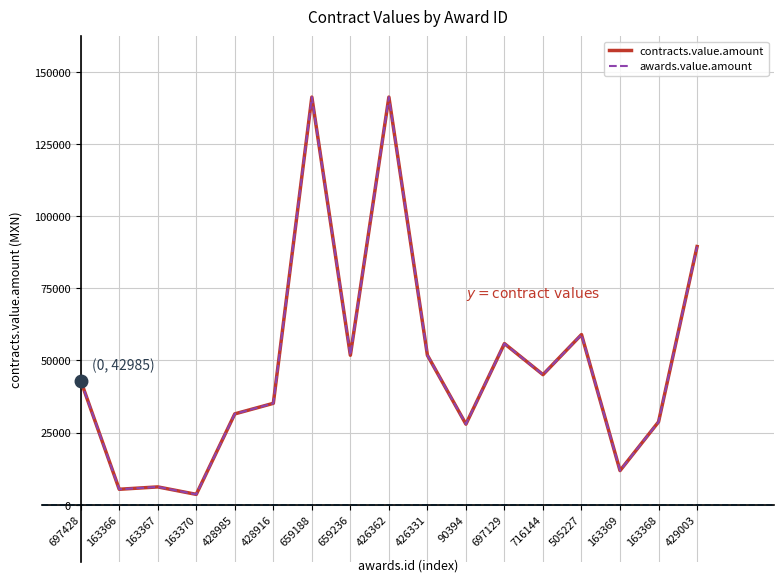

How many interior local peaks does the awards.value.amount series have?

5